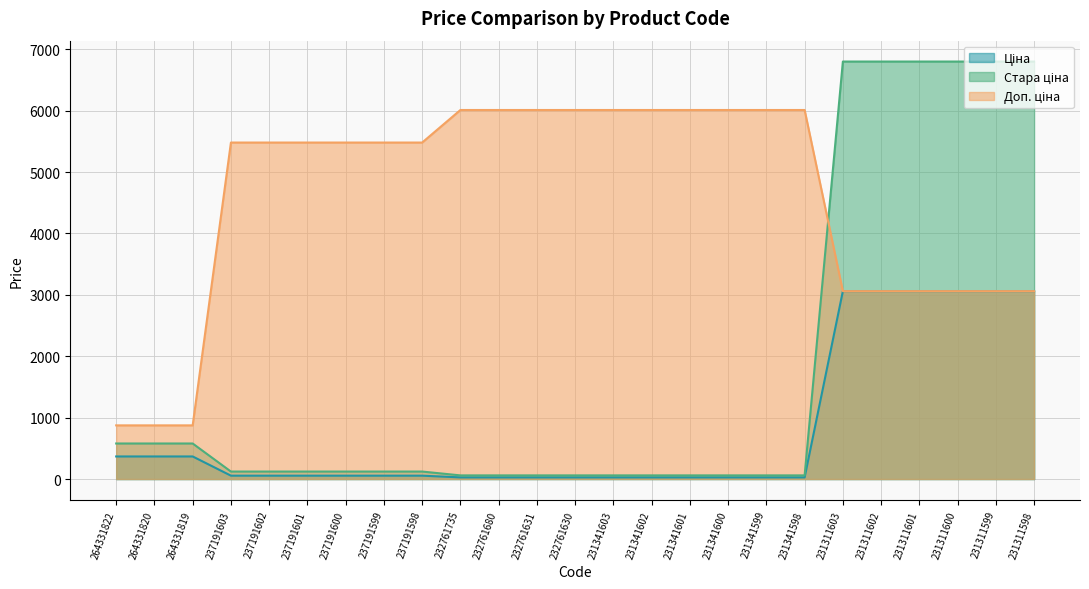

The value of Доп. ціна at 232761631 is 1755.7. True or false?

False